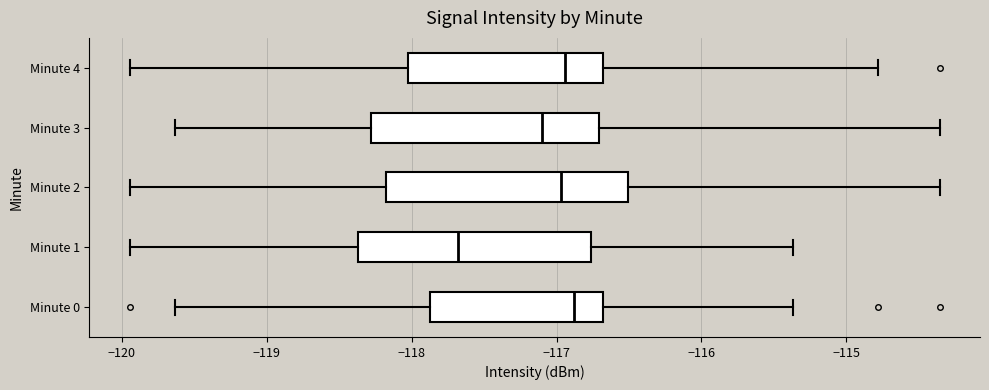

Reading bottom to top, transcribe this box plot: for each box, give where its median line is, the range the box spans, and where its two whiskers end, as read against the x-axis. The values are not printed on the chart, so give them approximately, as read against the axis.

Minute 0: median -116.9, box -117.9 to -116.7, whiskers -119.6 to -115.4
Minute 1: median -117.7, box -118.4 to -116.8, whiskers -119.9 to -115.4
Minute 2: median -117.0, box -118.2 to -116.5, whiskers -119.9 to -114.4
Minute 3: median -117.1, box -118.3 to -116.7, whiskers -119.6 to -114.4
Minute 4: median -116.9, box -118.0 to -116.7, whiskers -119.9 to -114.8